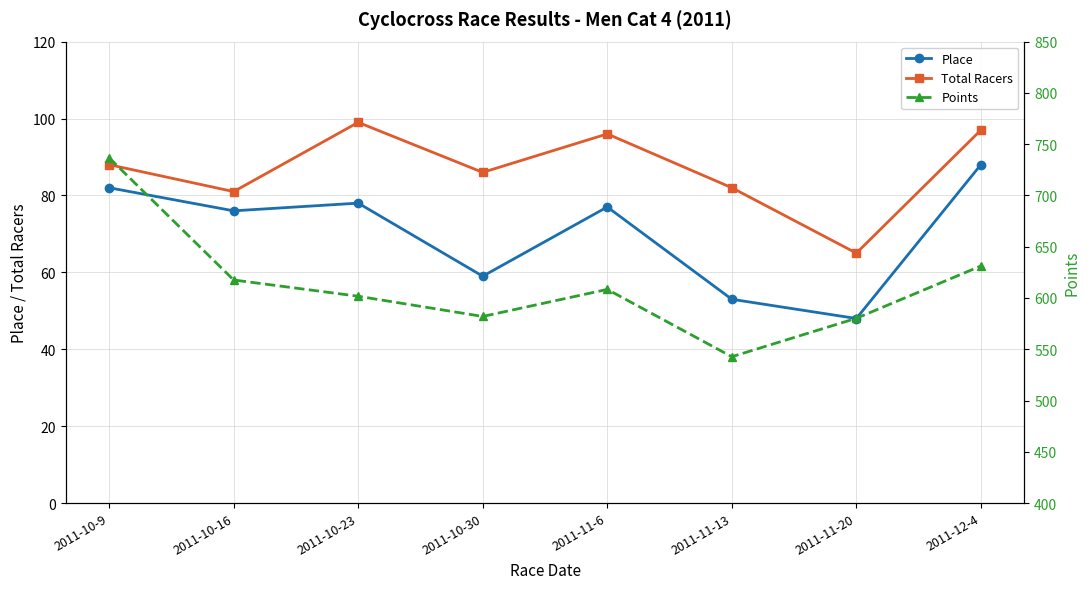

Where is Total Racers nearest to the value 82?

2011-11-13